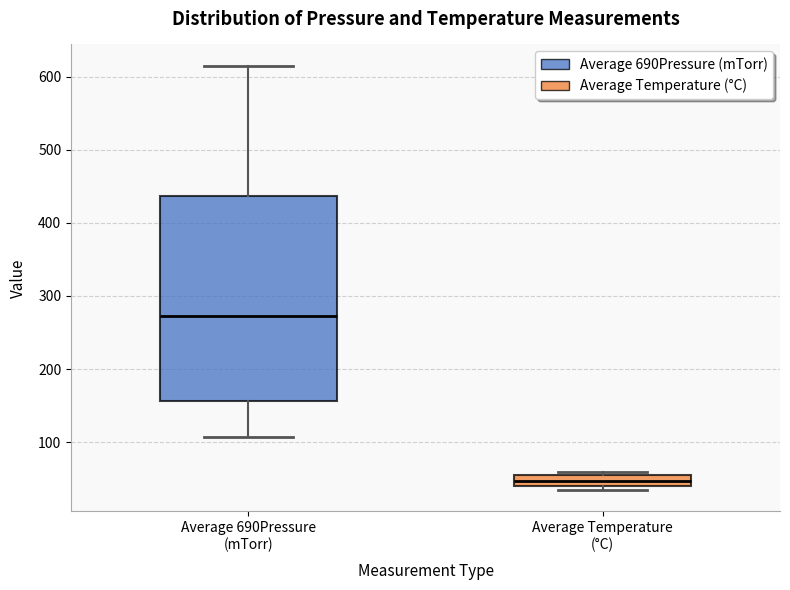

Reading left to right, read every box against the y-axis: the position of its median line, the range the box covers, and the ends of its whiskers. The values are not printed on the chart, so give them approximately, as read against the axis.

Average 690Pressure (mTorr): median 270, box 160 to 440, whiskers 110 to 620
Average Temperature (°C): median 50 (inside the box), box 40 to 50, whiskers 30 to 60